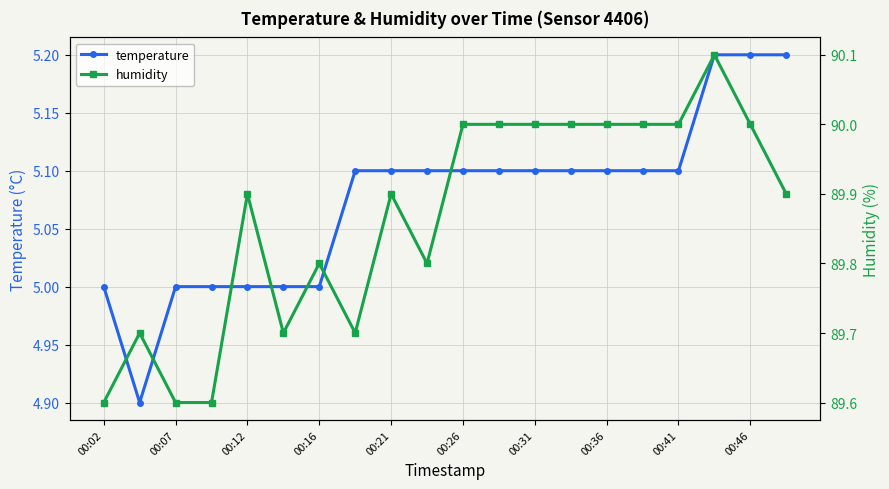

Is it true that temperature equals 3.2 at 00:46?

False